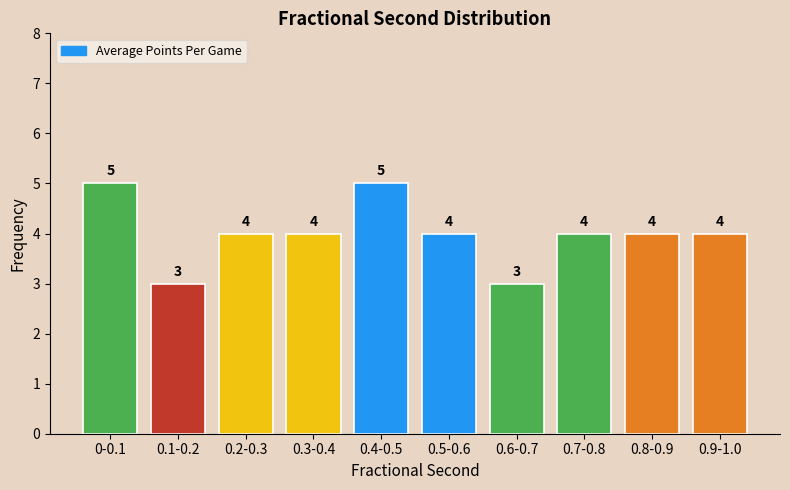

Reading right to left, list all the values displayed in this chart.

0.9-1.0=4	0.8-0.9=4	0.7-0.8=4	0.6-0.7=3	0.5-0.6=4	0.4-0.5=5	0.3-0.4=4	0.2-0.3=4	0.1-0.2=3	0-0.1=5